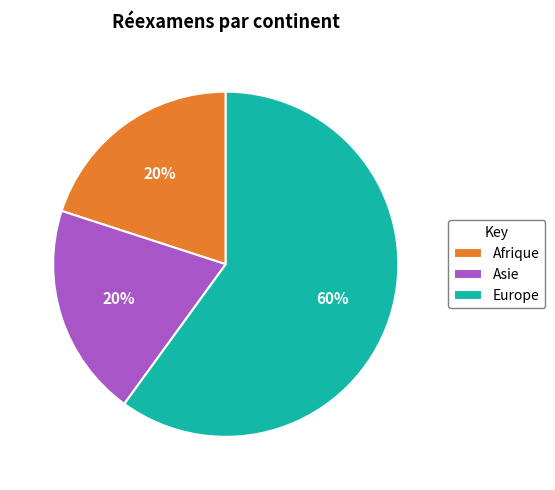

Does Afrique represent more than half of the total?

No